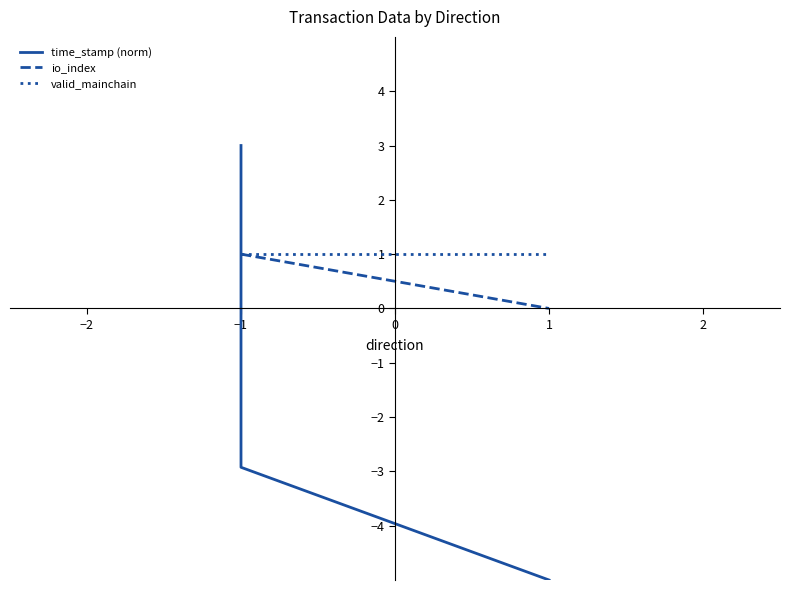

How many values in the io_index series are below 1?

3